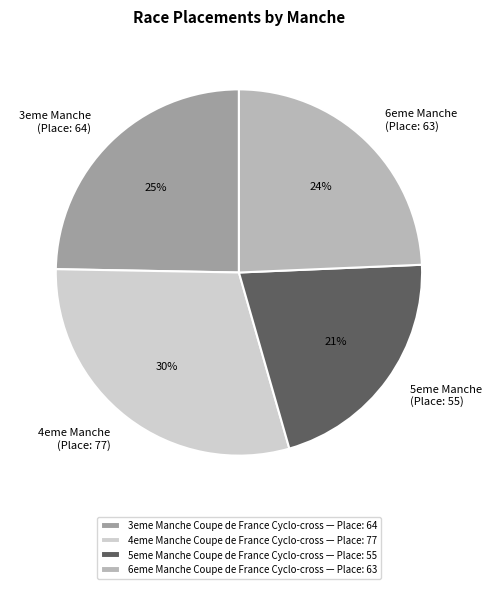

Which slice is the smallest?

5eme Manche Coupe de France Cyclo-cross